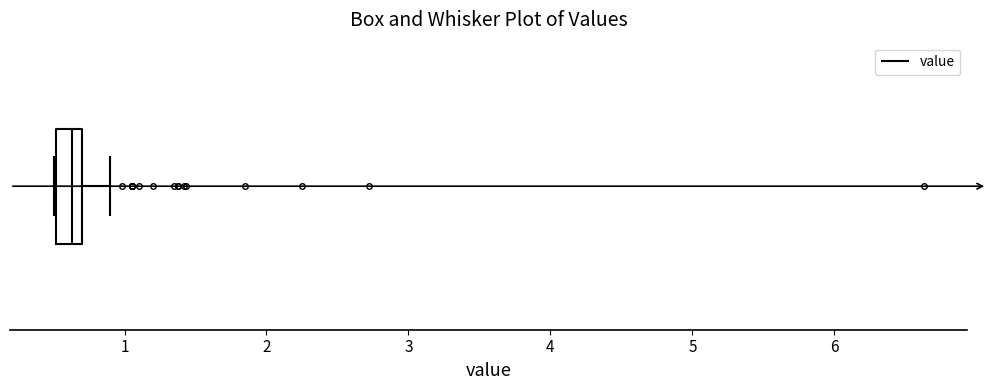

Where is the left edge of the box on the x-axis? The values are not printed on the chart, so give them approximately, as read against the axis.

0.5